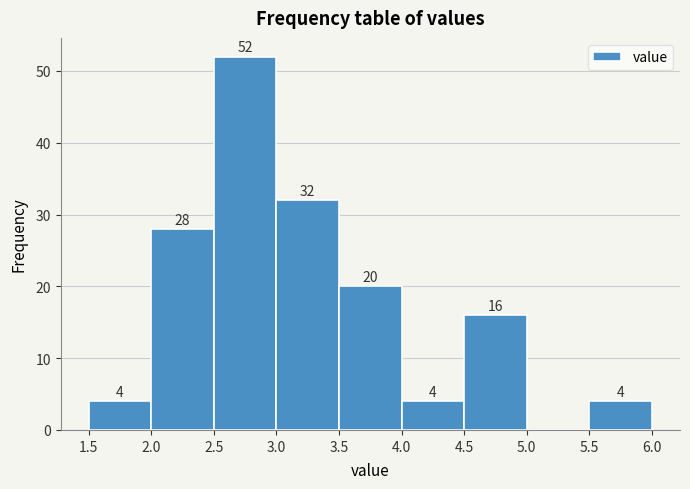

Over which range of the x-axis is the bar tallest?

2.5 to 3.0